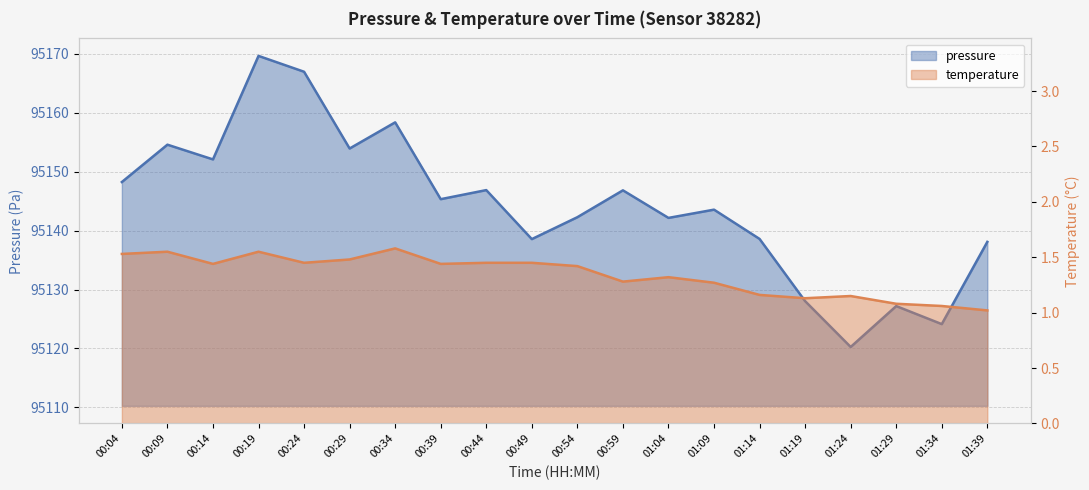

True or false: temperature has a value of 1.1 at 01:34.

True